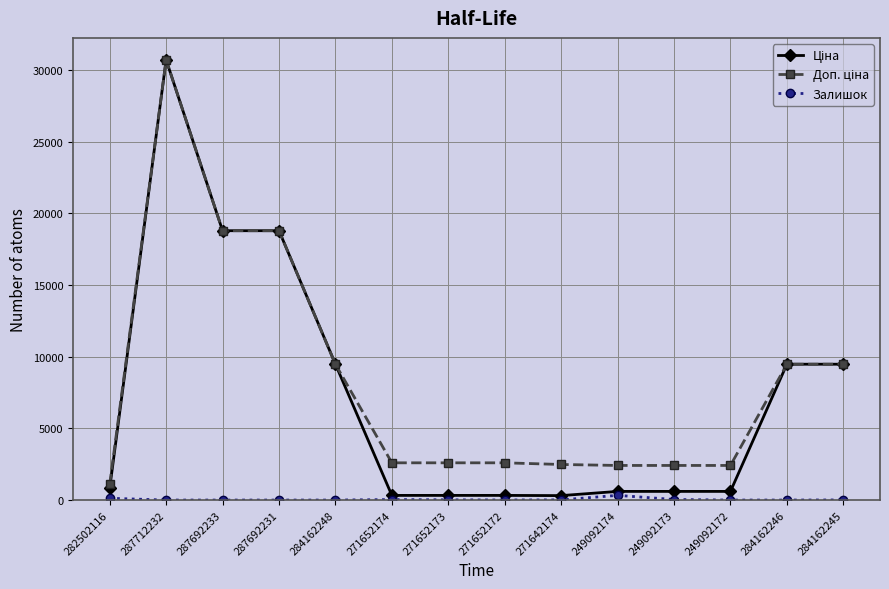

What is the greatest value displayed?

30717.1